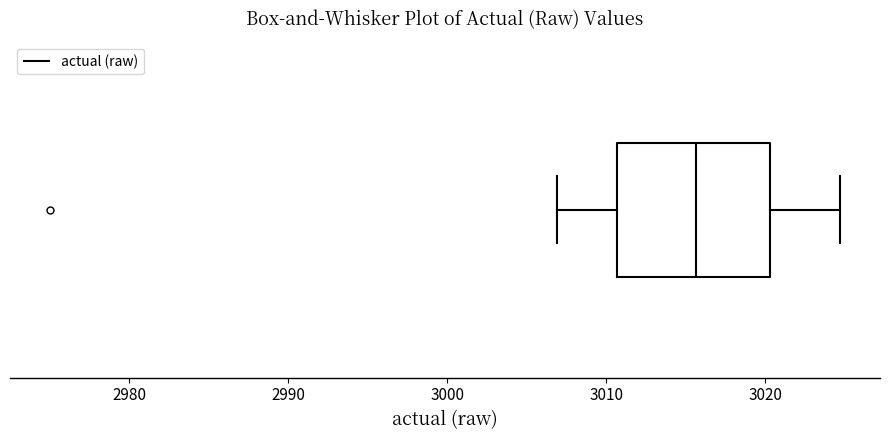

Where is the left edge of the box on the x-axis? The values are not printed on the chart, so give them approximately, as read against the axis.

3011